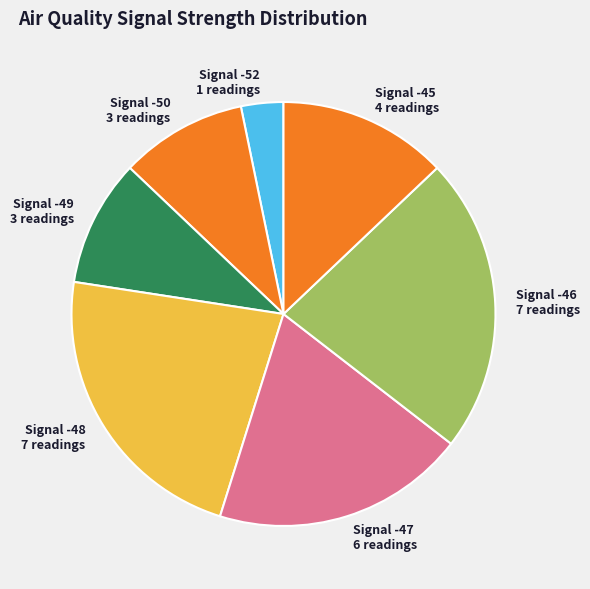

Approximately how many times larger is the value at Signal -46 7 readings compared to Signal -48 7 readings?

1.0